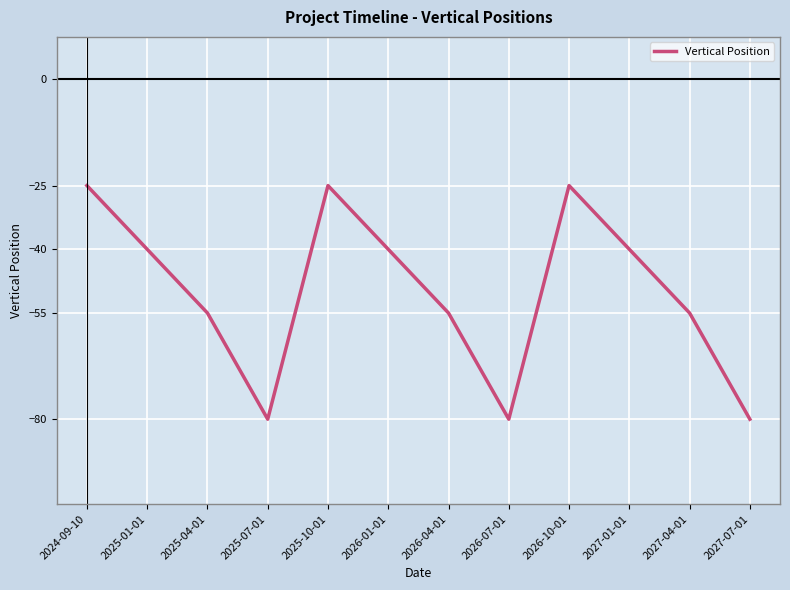

The value at 2026-07-01 is -80. True or false?

True